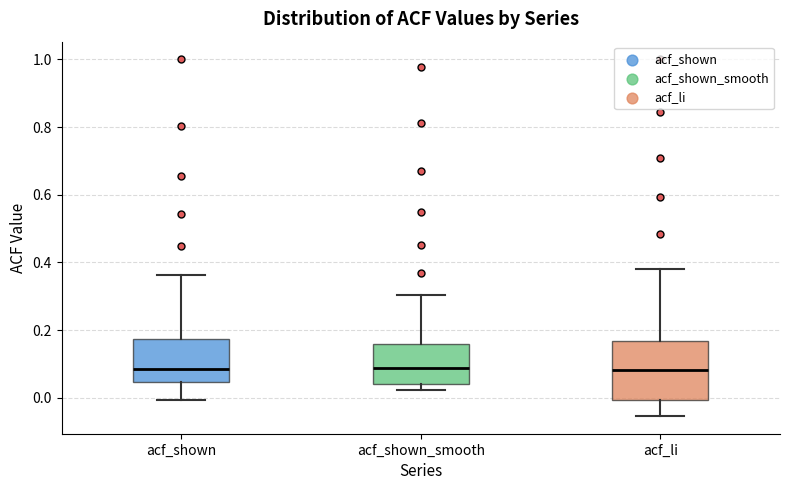

Reading left to right, read every box against the y-axis: the position of its median line, the range the box covers, and the ends of its whiskers. The values are not printed on the chart, so give them approximately, as read against the axis.

acf_shown: median 0.08, box 0.04 to 0.18, whiskers 0.00 to 0.36
acf_shown_smooth: median 0.08, box 0.04 to 0.16, whiskers 0.02 to 0.30
acf_li: median 0.08, box 0.00 to 0.16, whiskers -0.06 to 0.38